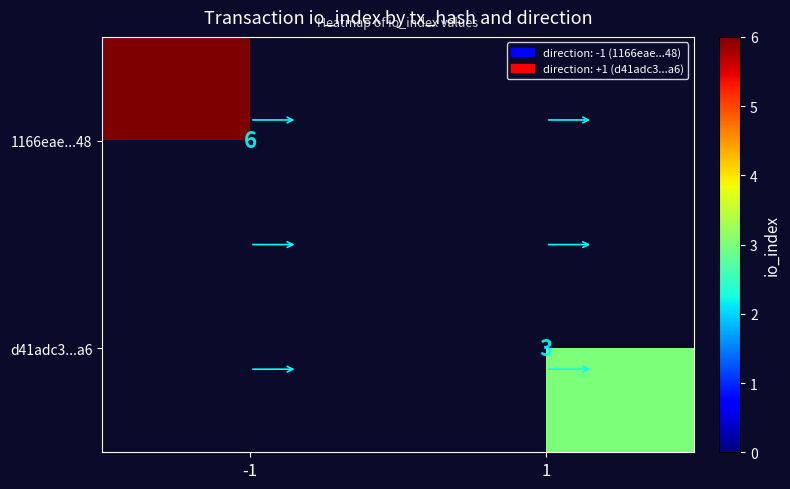

The value of 1166eae...48 at -1 is 6. True or false?

True